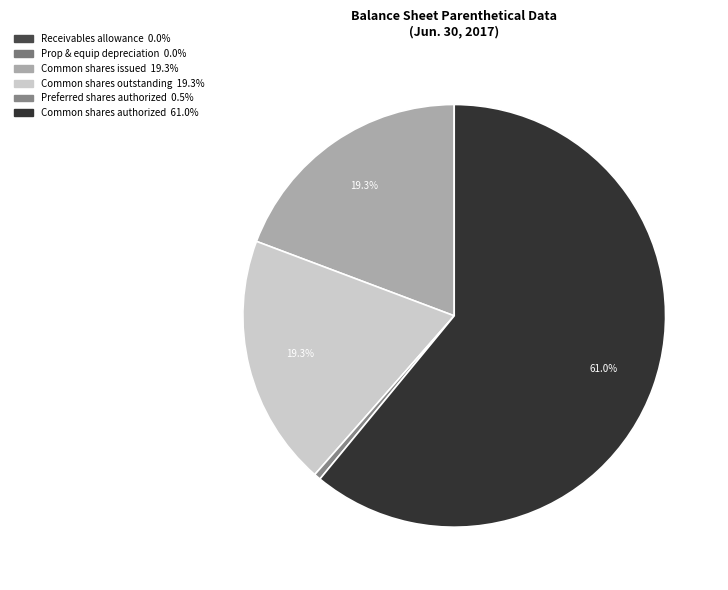

Which category accounts for the majority?

Common stock, shares authorized